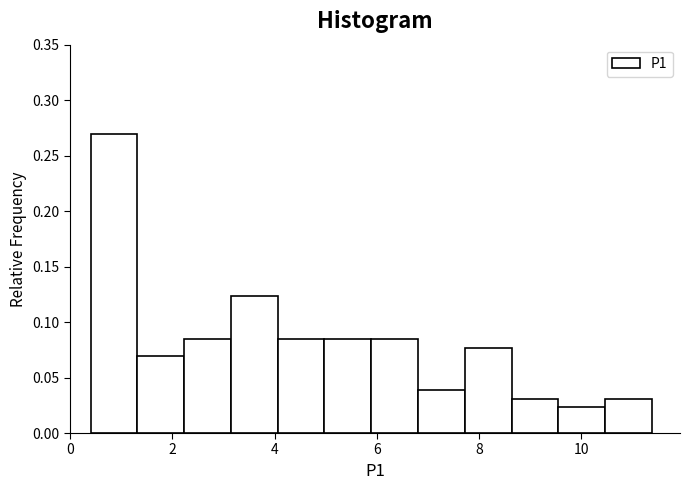

Over which range of the x-axis is the bar tallest?

0.4 to 1.4